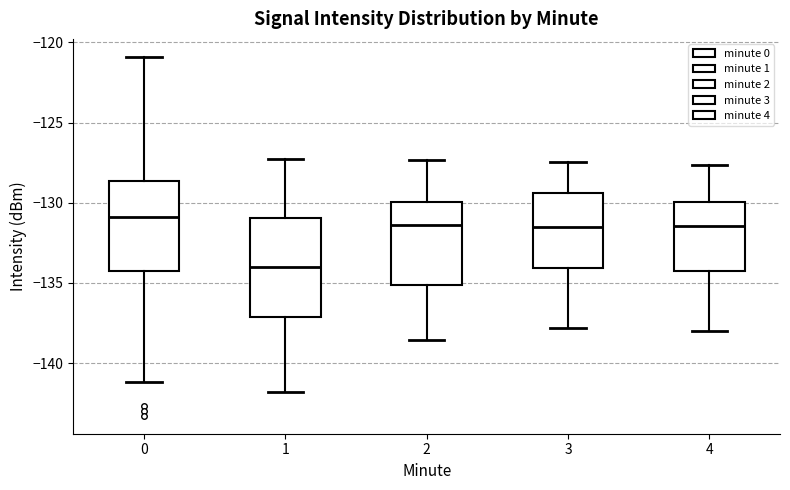

Which box's median line is the lowest?

1